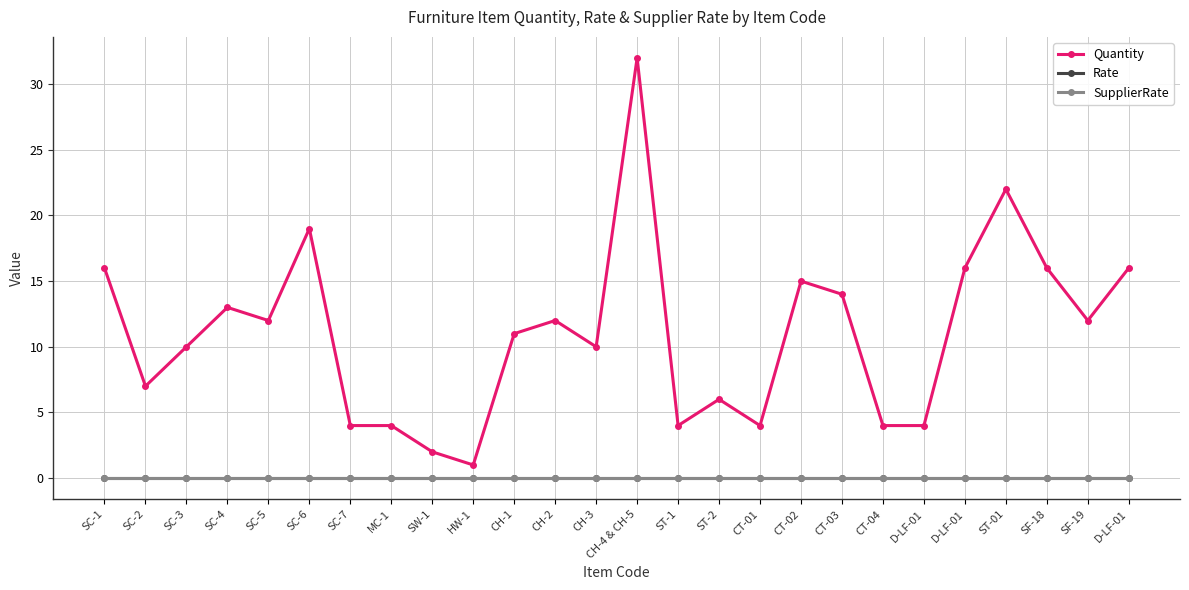

Reading right to left, transcribe all the data shown in this chart.

Quantity: D-LF-01=16	SF-19=12	SF-18=16	ST-01=22	D-LF-01=16	D-LF-01=4	CT-04=4	CT-03=14	CT-02=15	CT-01=4	ST-2=6	ST-1=4	CH-4 & CH-5=32	CH-3=10	CH-2=12	CH-1=11	HW-1=1	SW-1=2	MC-1=4	SC-7=4	SC-6=19	SC-5=12	SC-4=13	SC-3=10	SC-2=7	SC-1=16
Rate: D-LF-01=0	SF-19=0	SF-18=0	ST-01=0	D-LF-01=0	D-LF-01=0	CT-04=0	CT-03=0	CT-02=0	CT-01=0	ST-2=0	ST-1=0	CH-4 & CH-5=0	CH-3=0	CH-2=0	CH-1=0	HW-1=0	SW-1=0	MC-1=0	SC-7=0	SC-6=0	SC-5=0	SC-4=0	SC-3=0	SC-2=0	SC-1=0
SupplierRate: D-LF-01=0	SF-19=0	SF-18=0	ST-01=0	D-LF-01=0	D-LF-01=0	CT-04=0	CT-03=0	CT-02=0	CT-01=0	ST-2=0	ST-1=0	CH-4 & CH-5=0	CH-3=0	CH-2=0	CH-1=0	HW-1=0	SW-1=0	MC-1=0	SC-7=0	SC-6=0	SC-5=0	SC-4=0	SC-3=0	SC-2=0	SC-1=0